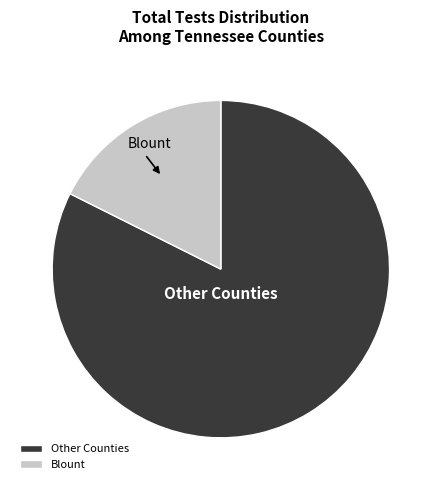

Is Blount the majority of the pie?

No